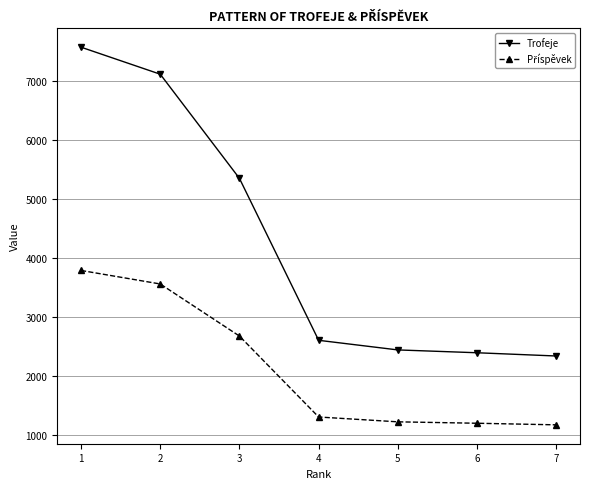

The Trofeje series shows 5345 at 3. True or false?

True